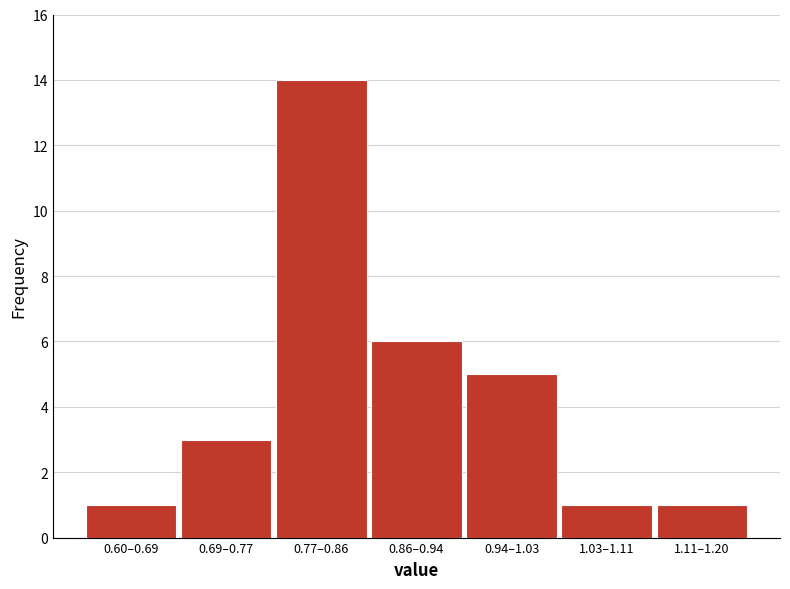

Reading left to right, what are all the values shown in this chart?

0.60–0.69=1	0.69–0.77=3	0.77–0.86=14	0.86–0.94=6	0.94–1.03=5	1.03–1.11=1	1.11–1.20=1